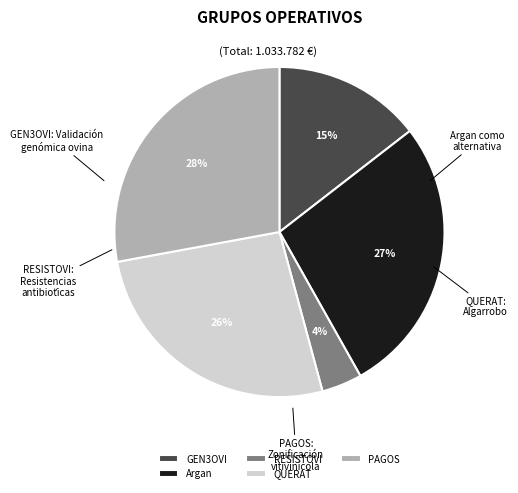

To the nearest percent, what percentage of the pie is RESISTOVI?

4%